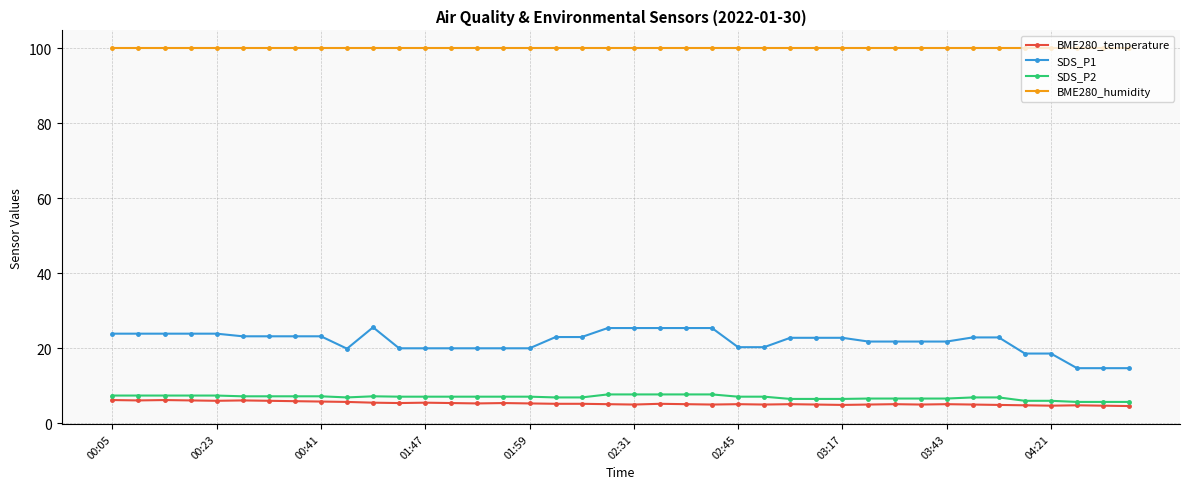

Which series has the largest total across all categories?

BME280_humidity